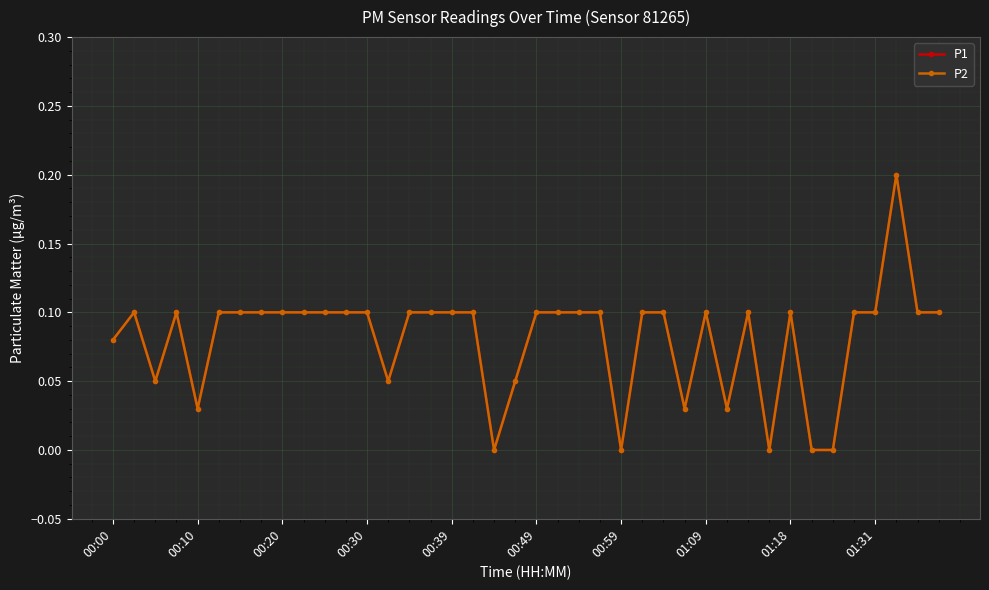

Is this an area chart (filled region under the line)?

No